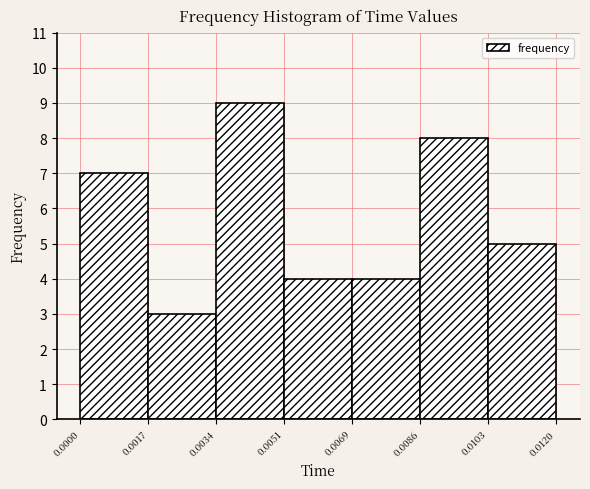

Over which range of the x-axis is the bar tallest?

0.0034 to 0.0051